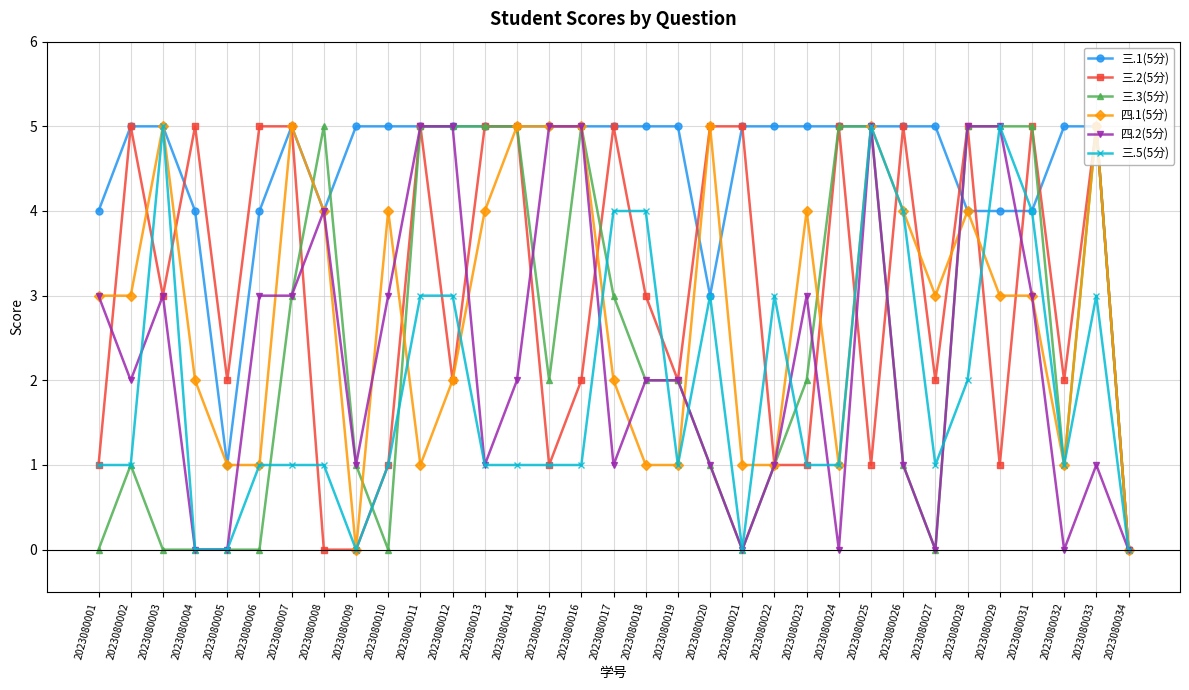

The 四.1(5分) series shows 1 at 2023080028. True or false?

False